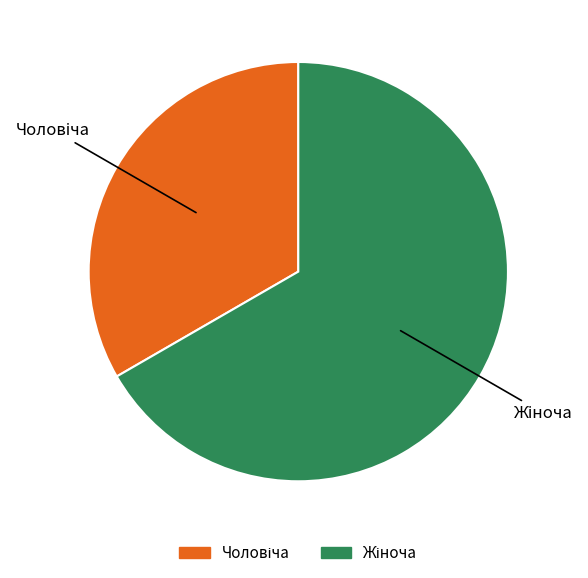

Does any single category account for the majority?

Yes